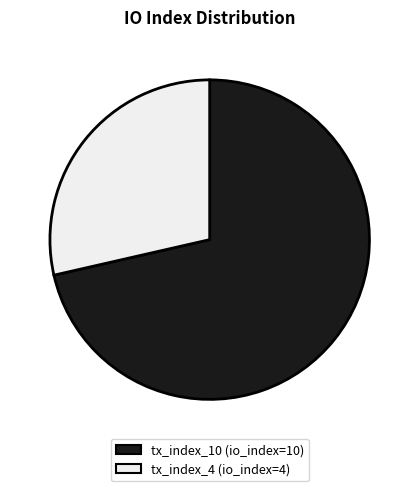

Is it true that tx_index_4 is 21% of the pie?

False